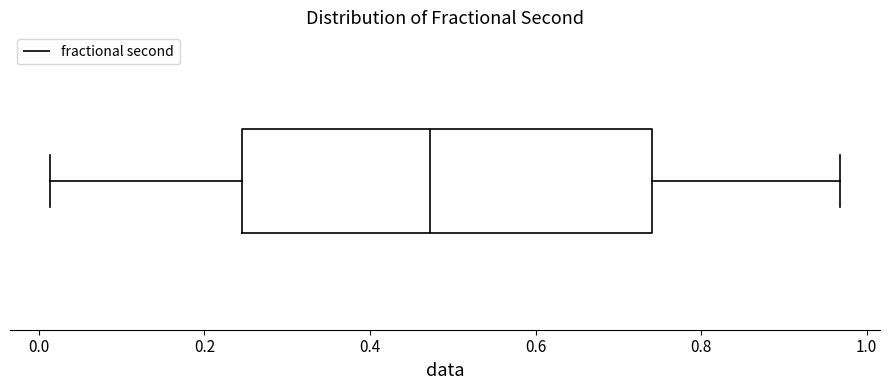

Where does the median line of the box sit on the x-axis? The values are not printed on the chart, so give them approximately, as read against the axis.

0.48